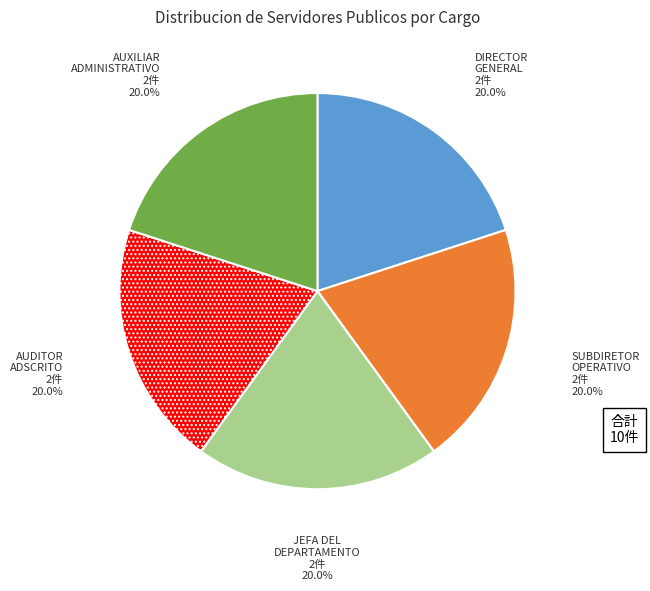

Is AUDITOR ADSCRITO the majority of the pie?

No